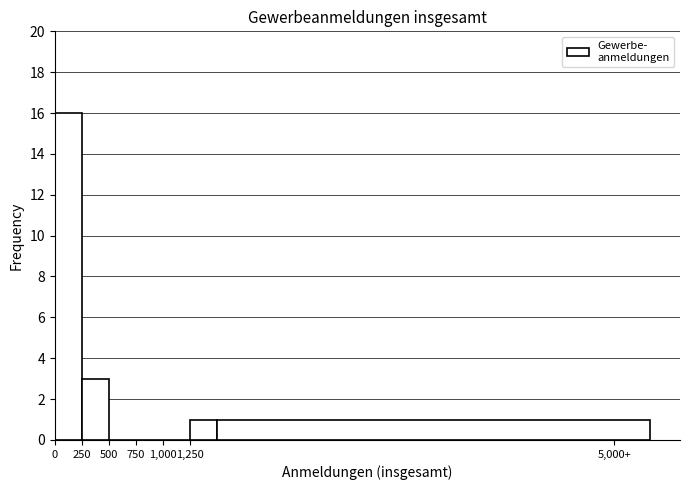

Reading left to right, what are all the values shown in this chart?

0=16	250=3	500=0	750=0	1,000=0	1,250=1	5,000+=1